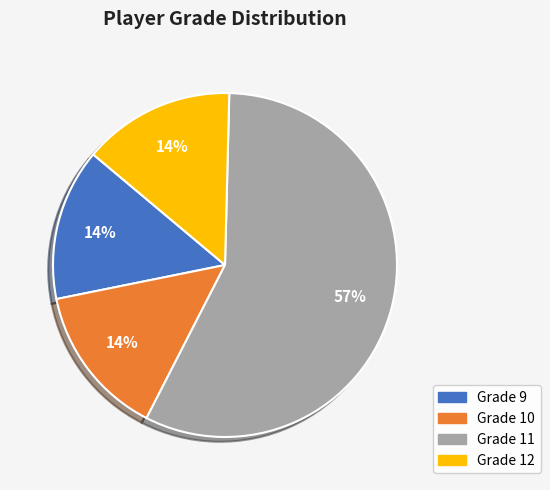

Does any single category account for the majority?

Yes